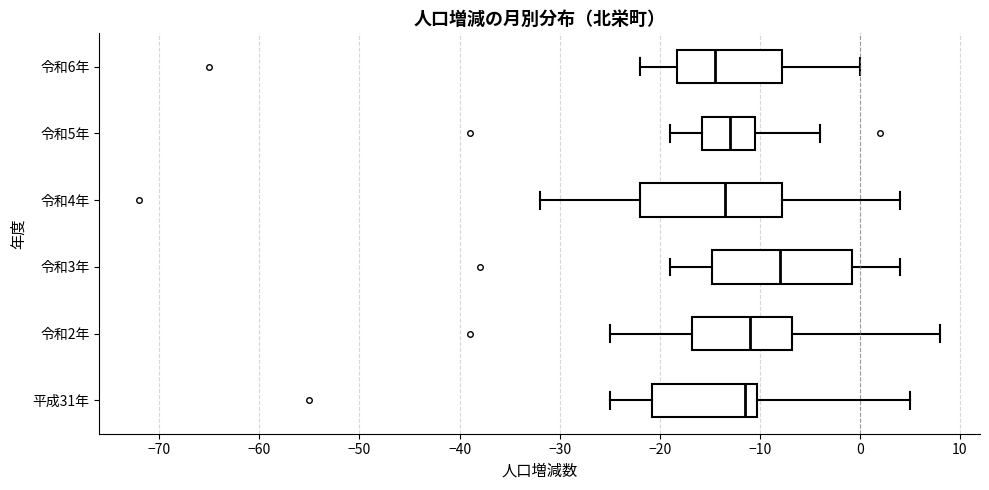

Reading bottom to top, transcribe this box plot: for each box, give where its median line is, the range the box spans, and where its two whiskers end, as read against the x-axis. The values are not printed on the chart, so give them approximately, as read against the axis.

平成31年: median -11, box -21 to -10, whiskers -25 to 5
令和2年: median -11, box -17 to -7, whiskers -25 to 8
令和3年: median -8, box -15 to -1, whiskers -19 to 4
令和4年: median -13, box -22 to -8, whiskers -32 to 4
令和5年: median -13, box -16 to -10, whiskers -19 to -4
令和6年: median -14, box -18 to -8, whiskers -22 to 0